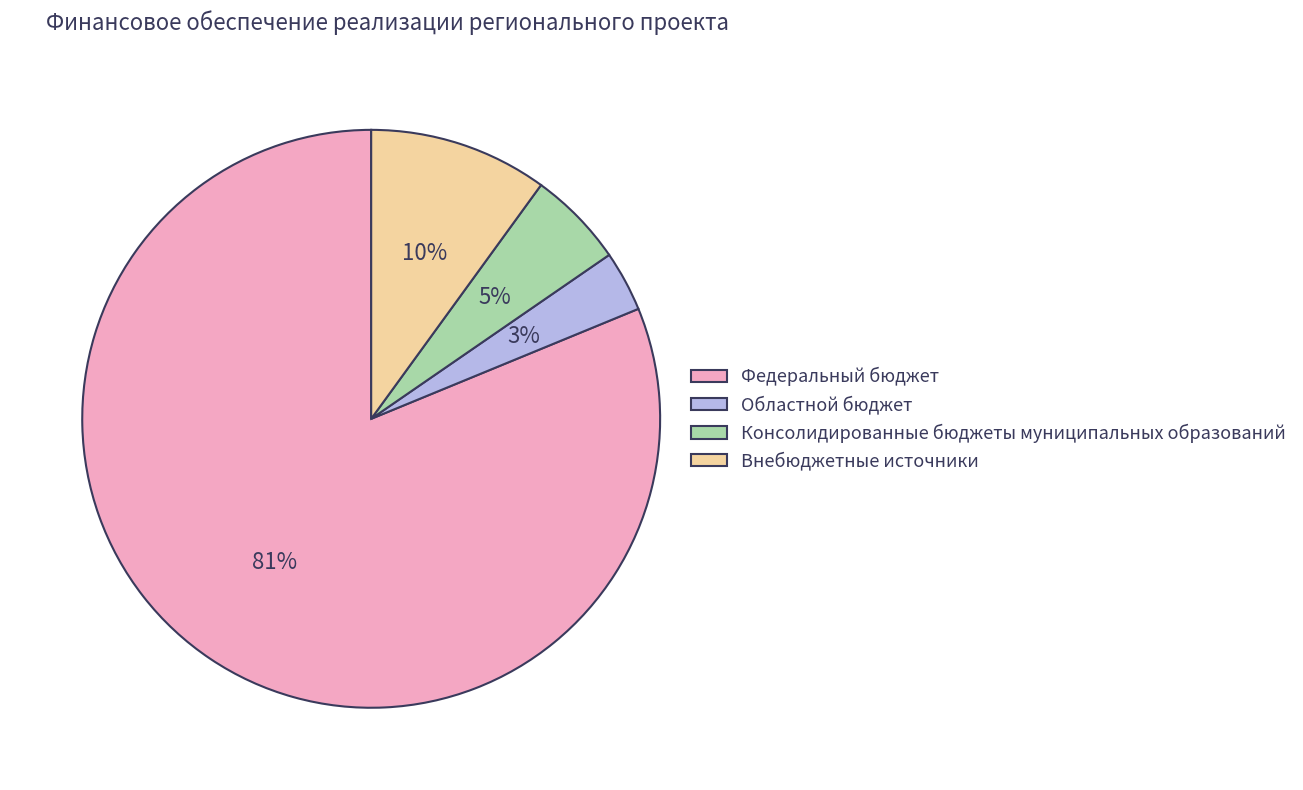

Count the number of slices in the pie.

4